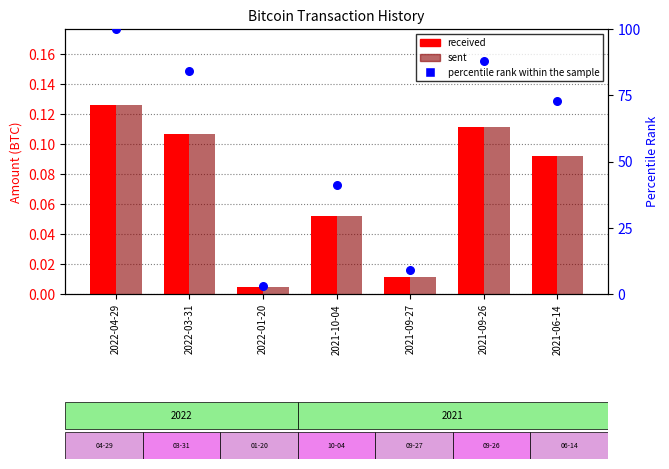

Is the value of percentile rank within the sample at 2021-09-26 greater than the value of received at 2021-09-27?

Yes